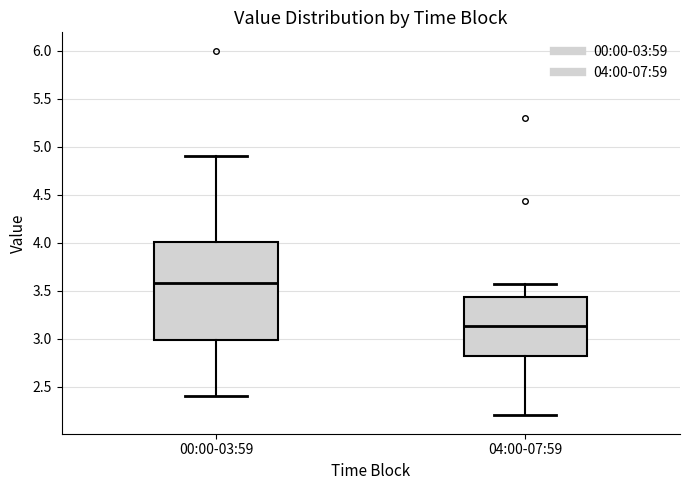

Which box is the tallest, from its lower edge to its upper edge?

00:00-03:59